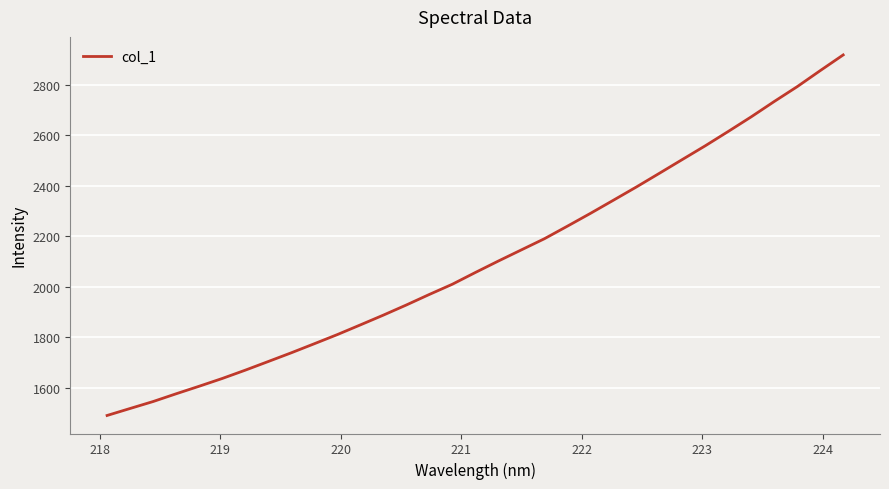

What is the difference between the maximum and minimum values?

1429.7